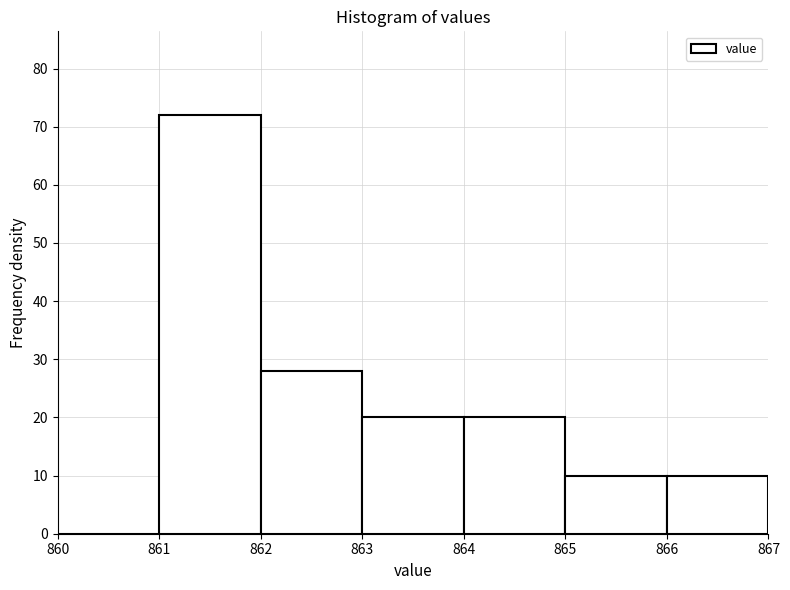

How tall is the bar that spans 866 to 867 on the x-axis? The values are not printed on the chart, so give them approximately, as read against the axis.

10